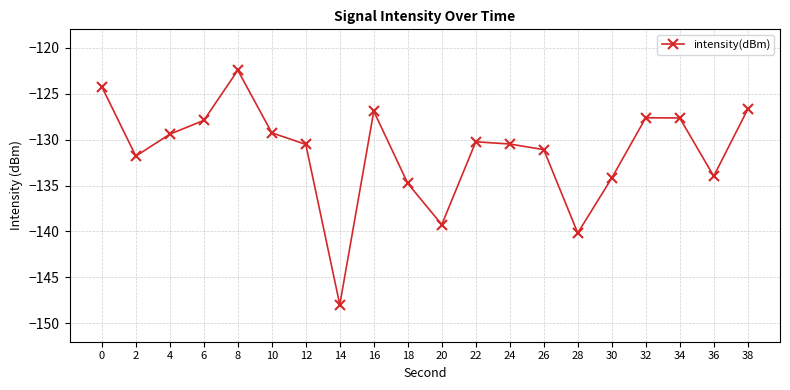

What is the change in value from 6 to 34?

+0.3